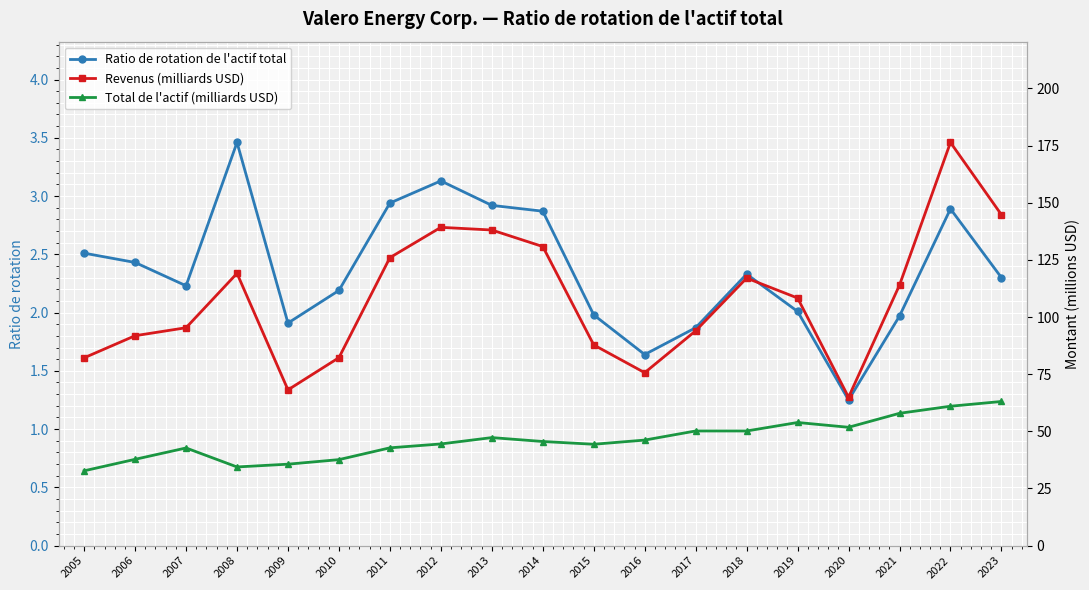

Reading left to right, what are all the values shown in this chart?

Ratio de rotation de l'actif total: 2005=2.5	2006=2.4	2007=2.2	2008=3.5	2009=1.9	2010=2.2	2011=2.9	2012=3.1	2013=2.9	2014=2.9	2015=2.0	2016=1.6	2017=1.9	2018=2.3	2019=2.0	2020=1.2	2021=2.0	2022=2.9	2023=2.3
Revenus (milliards USD): 2005=82.2	2006=91.8	2007=95.3	2008=119.1	2009=68.1	2010=82.2	2011=126.0	2012=139.2	2013=138.1	2014=130.8	2015=87.8	2016=75.7	2017=94.0	2018=117.0	2019=108.3	2020=64.9	2021=114.0	2022=176.4	2023=144.8
Total de l'actif (milliards USD): 2005=32.7	2006=37.8	2007=42.7	2008=34.4	2009=35.6	2010=37.6	2011=42.8	2012=44.5	2013=47.3	2014=45.5	2015=44.3	2016=46.2	2017=50.2	2018=50.2	2019=53.9	2020=51.8	2021=57.9	2022=61.0	2023=63.1